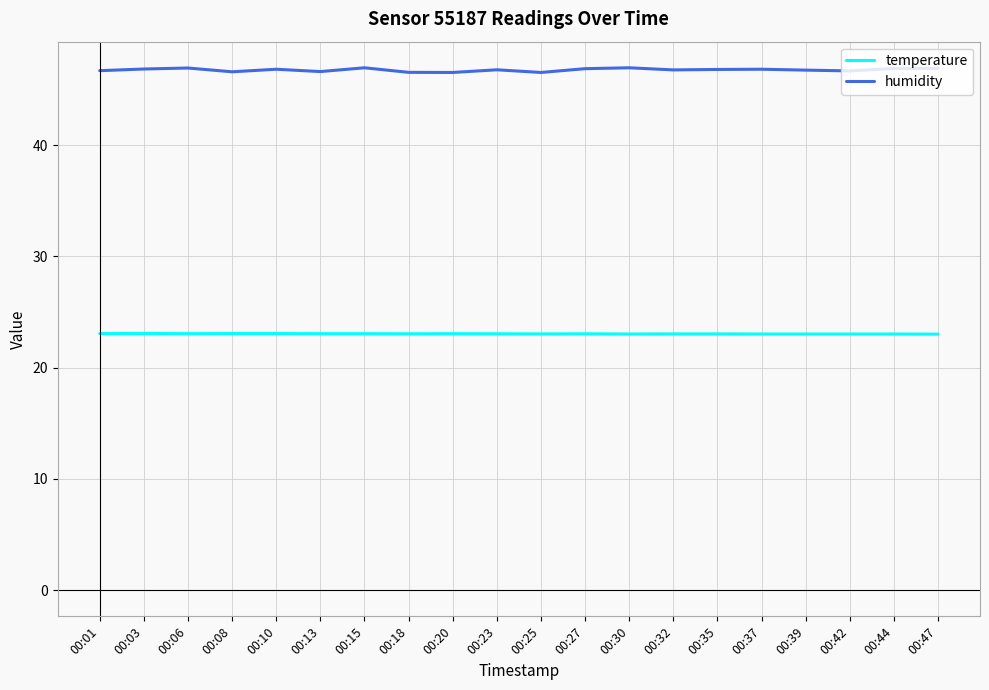

List the series in order of their peak value, highest first.

humidity, temperature